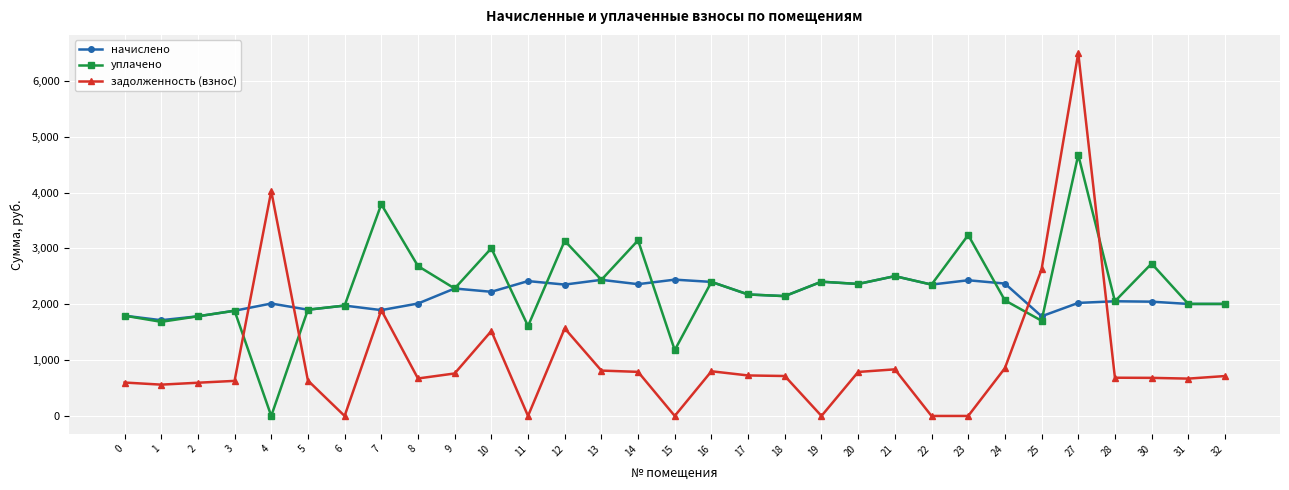

True or false: начислено has more than 1 interior local peaks.

True